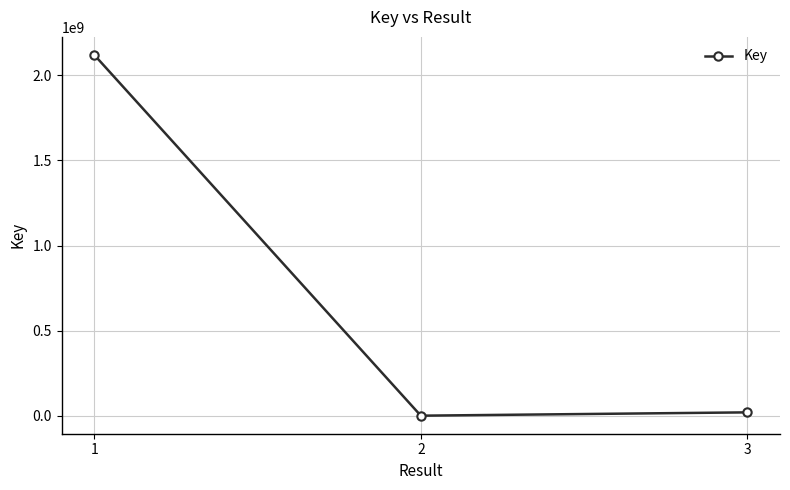

What is the value of the 2nd point from the left?

1823215